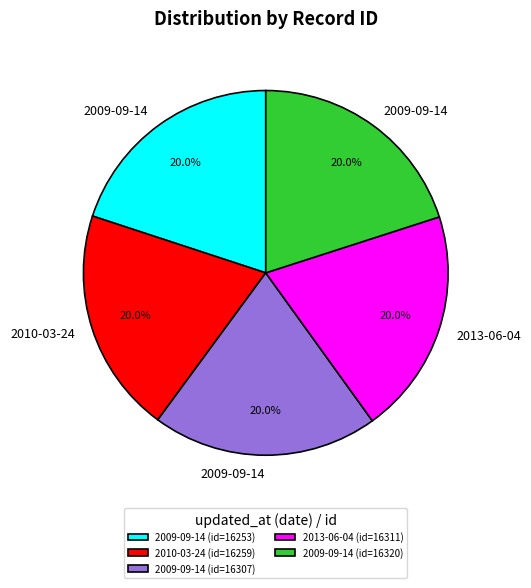

Do 2009-09-14 (id=16253) and 2013-06-04 (id=16311) together represent more than half of the pie?

No